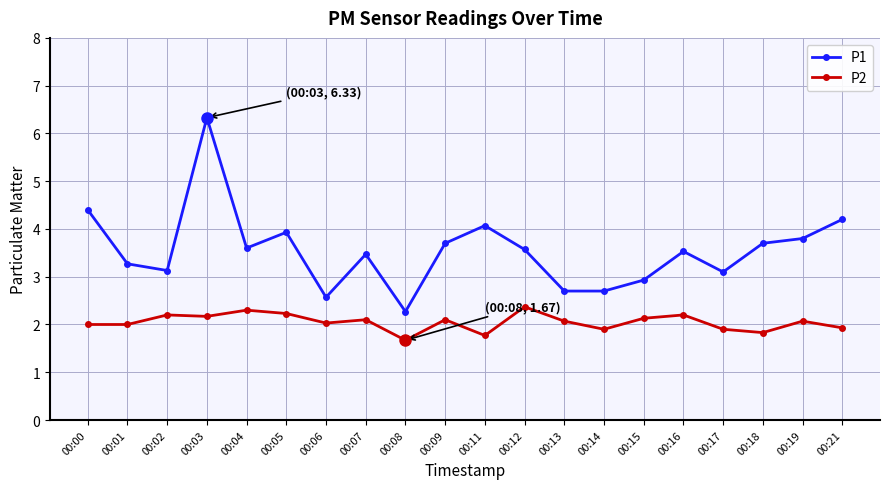

At 00:13, list the series in order from largest to smallest.

P1, P2